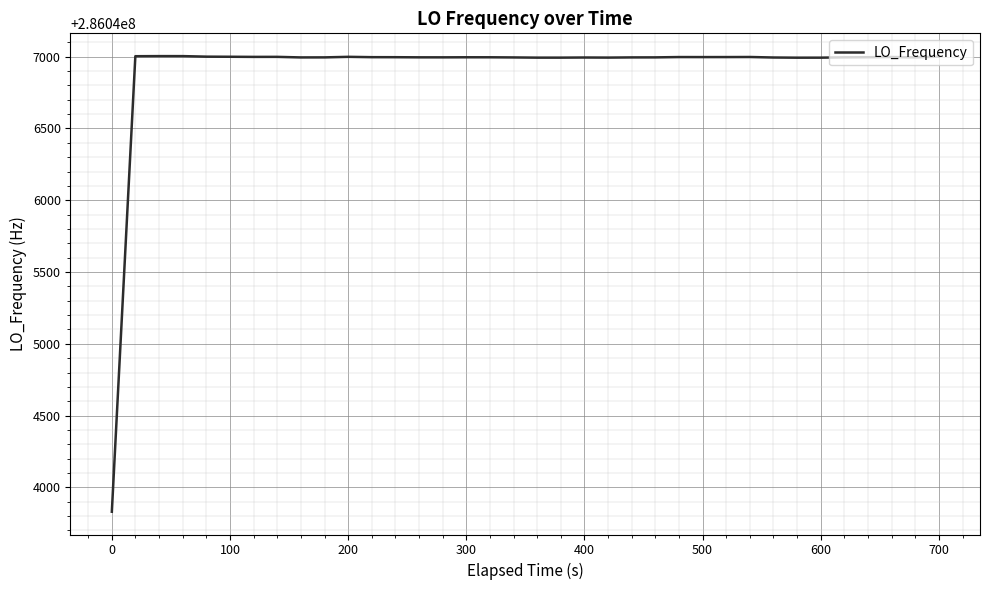

What is the difference between the maximum and minimum values?

3173.9